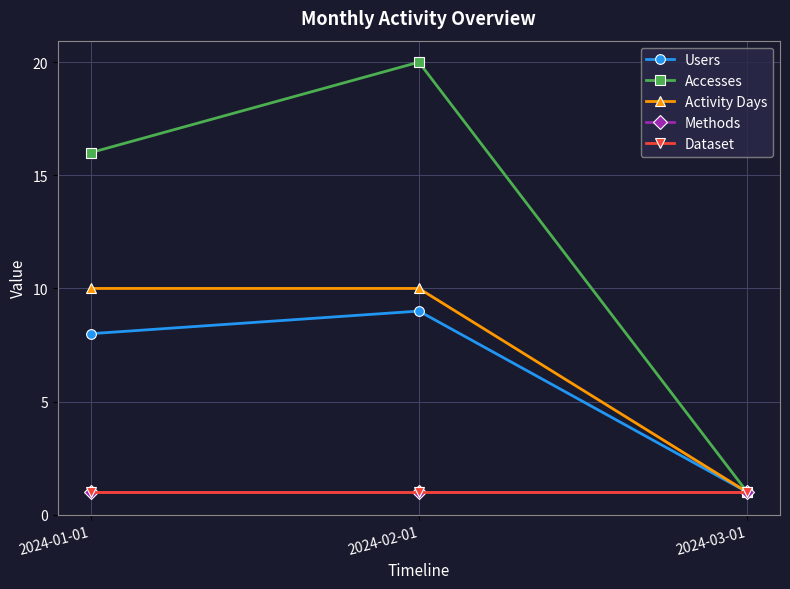

Is this an area chart (filled region under the line)?

No